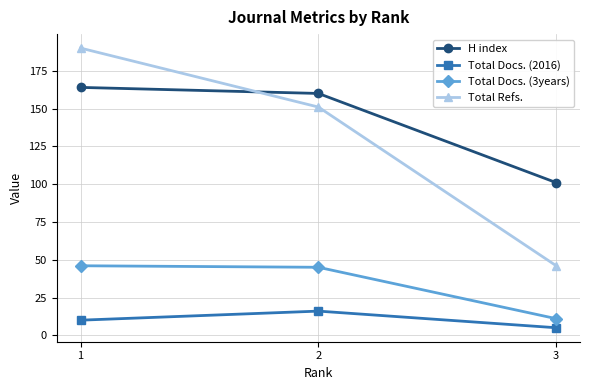

What is the difference between the highest and lowest values at 3?

96